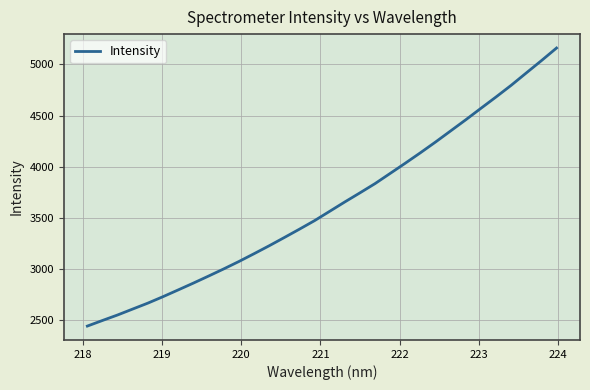

Count the number of categories in the chart.

32